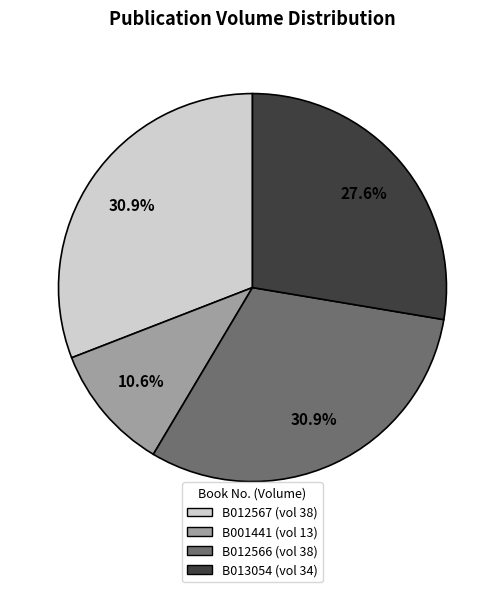

Is there any slice that represents more than half of the pie?

No